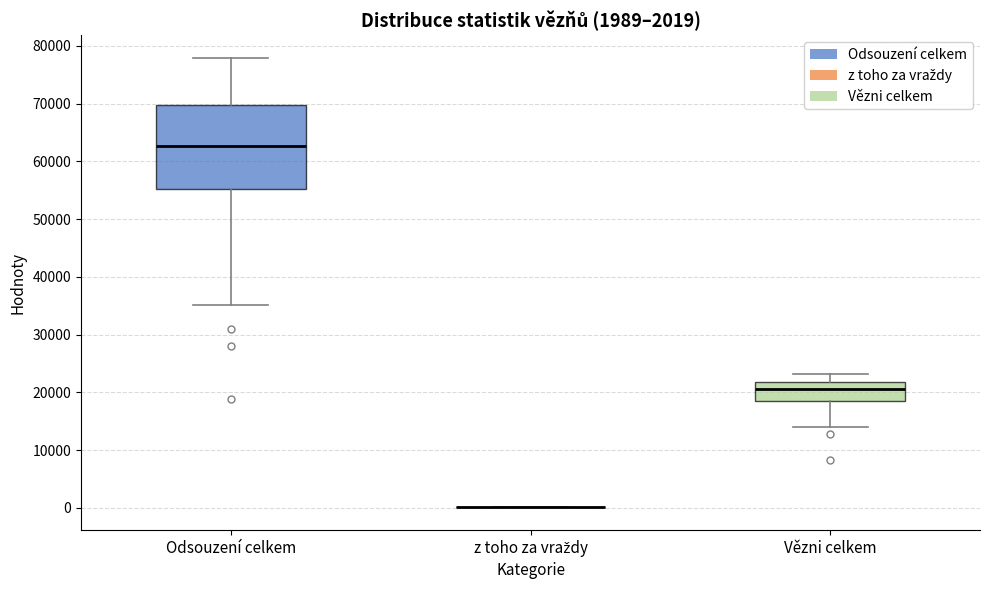

Comparing the boxes themselves (not the whiskers), which one is the tallest?

Odsouzení celkem